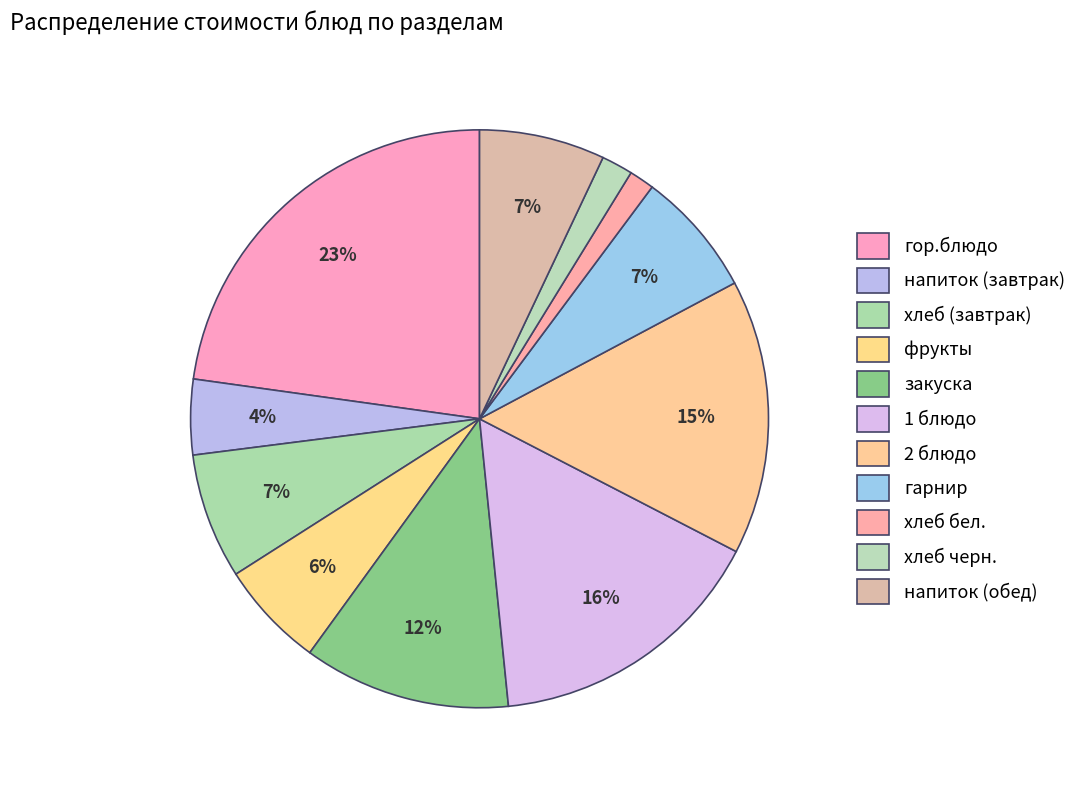

Rank the categories by value from highest to lowest.

гор.блюдо, 1 блюдо, 2 блюдо, закуска, хлеб (завтрак), гарнир, напиток (обед), фрукты, напиток (завтрак), хлеб черн., хлеб бел.